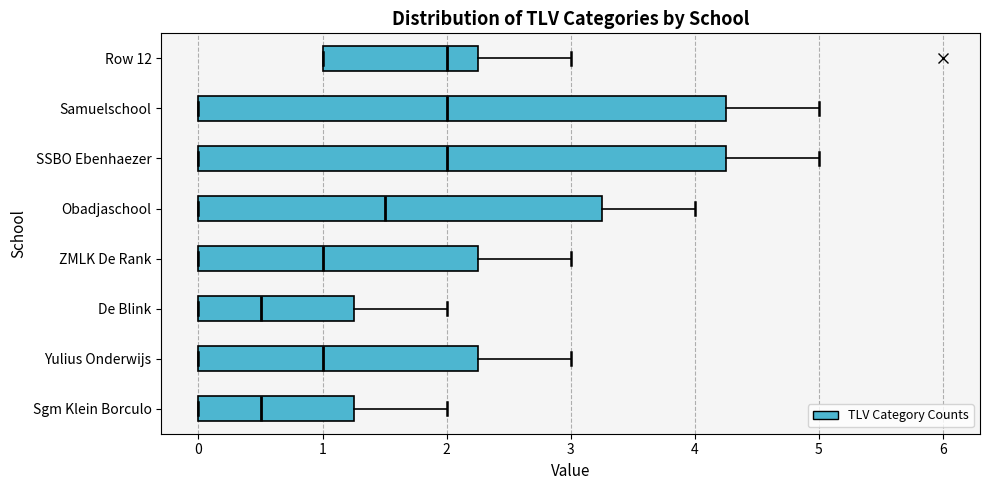

Where is the left edge of the box for ZMLK De Rank on the x-axis? The values are not printed on the chart, so give them approximately, as read against the axis.

0.0